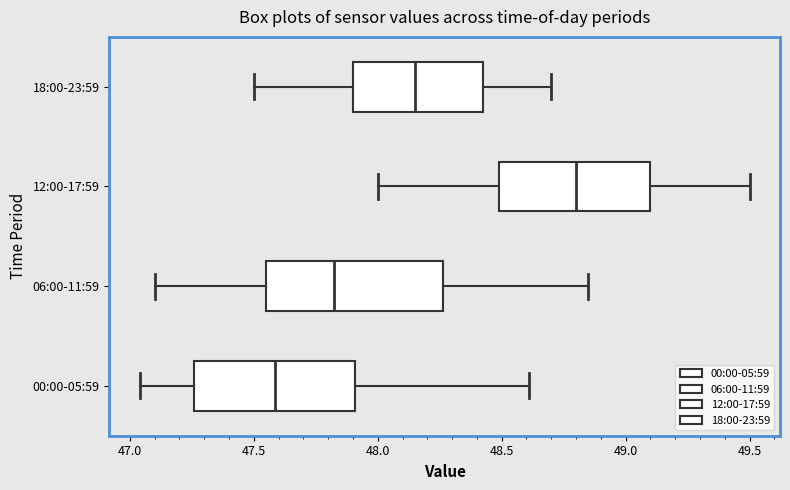

Which box is the widest, from its left edge to its right edge?

06:00-11:59